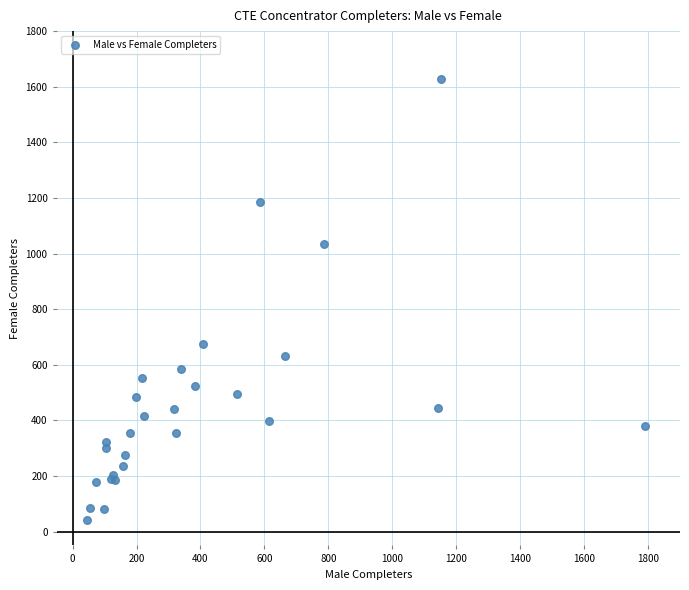

What Y value in the scatter plot is closest to 834?

676